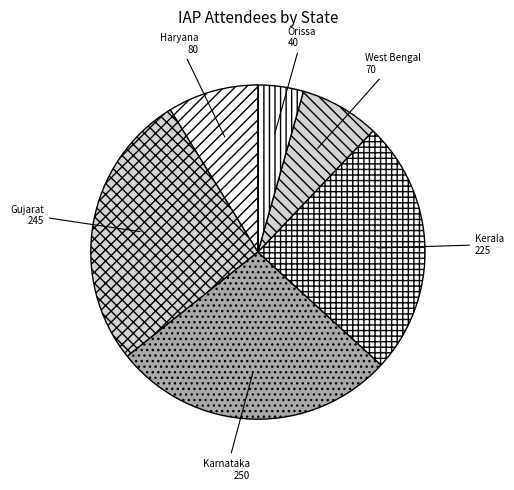

Is Kerala the majority of the pie?

No